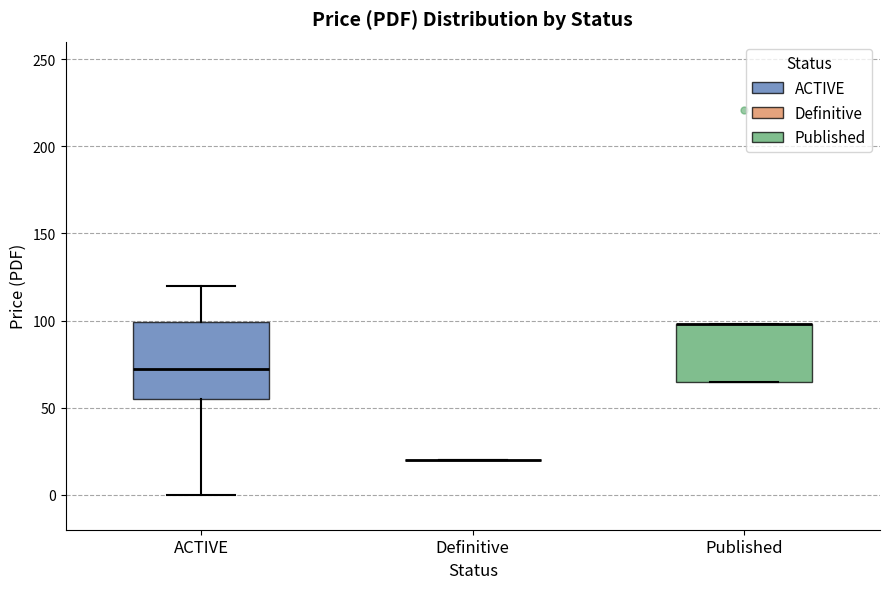

Reading left to right, read every box against the y-axis: the position of its median line, the range the box covers, and the ends of its whiskers. The values are not printed on the chart, so give them approximately, as read against the axis.

ACTIVE: median 70, box 55 to 100, whiskers 0 to 120
Definitive: box collapsed to a line at 20, whiskers 20 to 20
Published: median 100 (drawn on the box's upper edge), box 65 to 100, whiskers 65 to 100